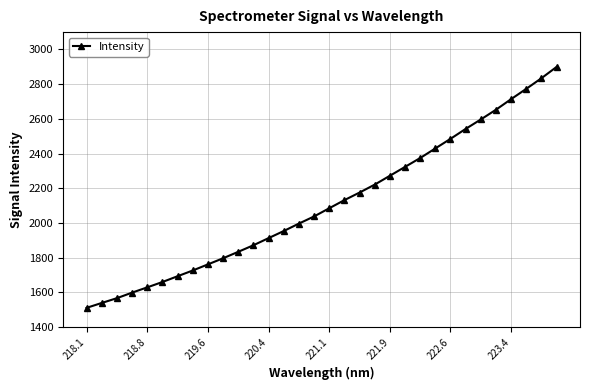

What is the value of the 31st point from the left?

2834.0